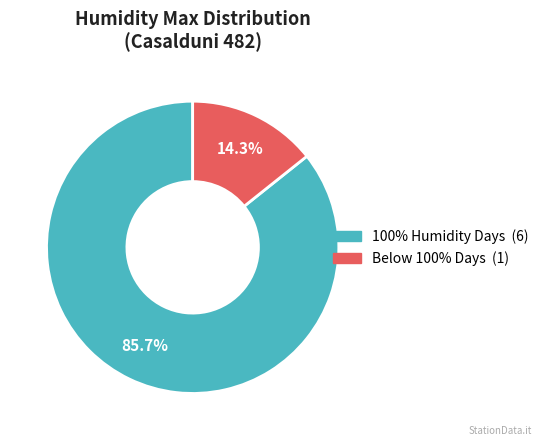

How many slices are in this pie chart?

2